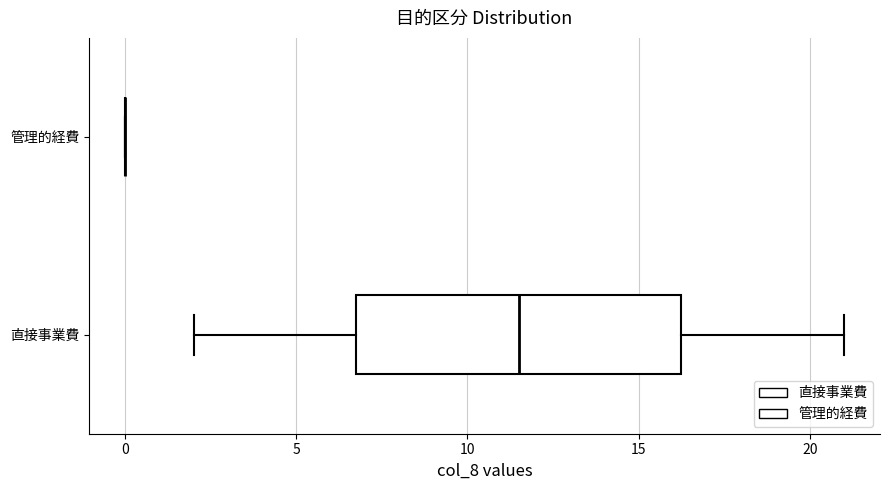

Reading bottom to top, read every box against the x-axis: the position of its median line, the range the box covers, and the ends of its whiskers. The values are not printed on the chart, so give them approximately, as read against the axis.

直接事業費: median 11.5, box 7.0 to 16.5, whiskers 2.0 to 21.0
管理的経費: box collapsed to a line at 0.0, whiskers 0.0 to 0.0